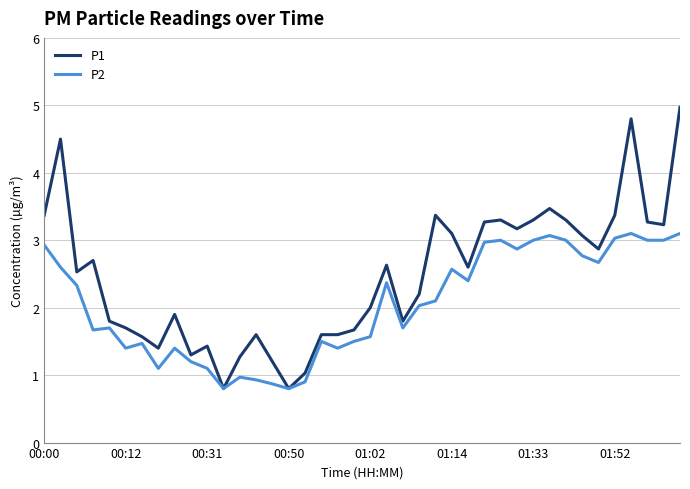

List the series in order of their overall mean, highest first.

P1, P2